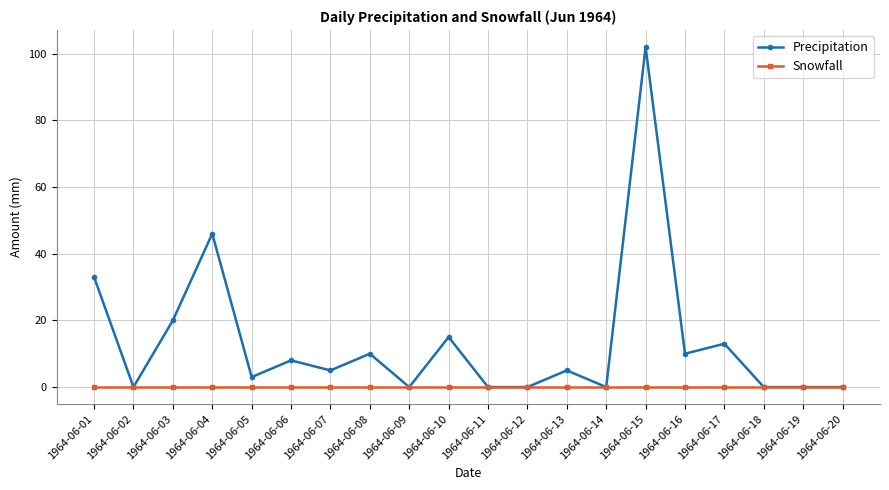

Which series has the largest range (max minus min)?

Precipitation